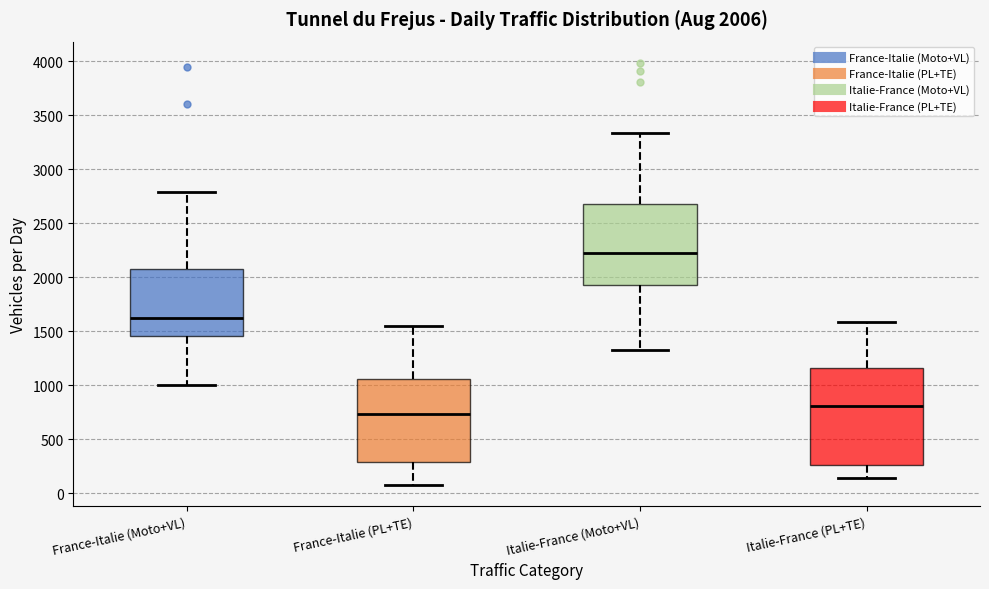

Which box has the lowest median line?

France-Italie (PL+TE)